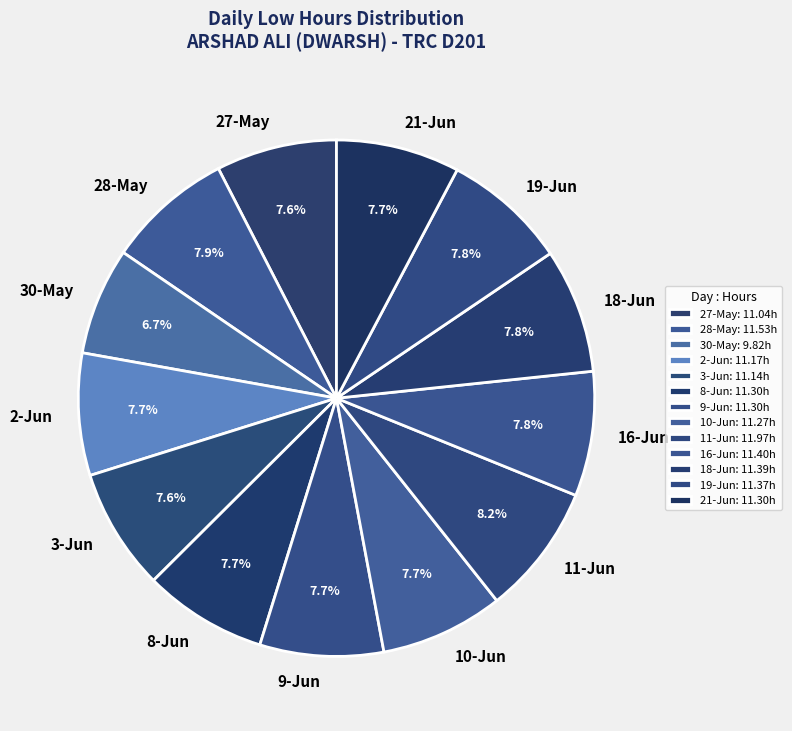

Is there any slice that represents more than half of the pie?

No